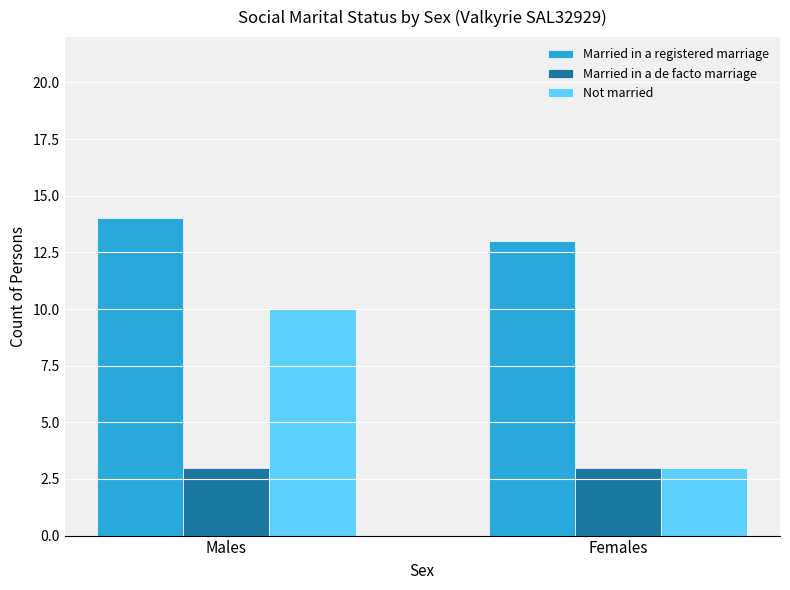

What is the label of the 1st bar from the right?

Females